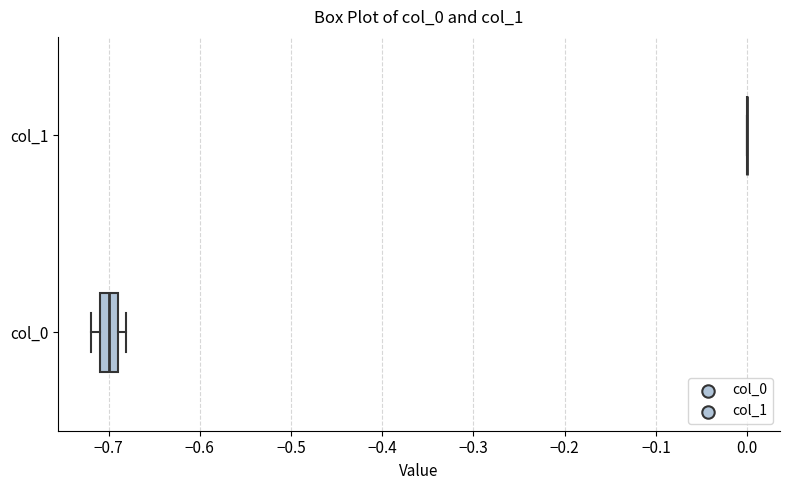

Where is the left edge of the box for col_0 on the x-axis? The values are not printed on the chart, so give them approximately, as read against the axis.

-0.71